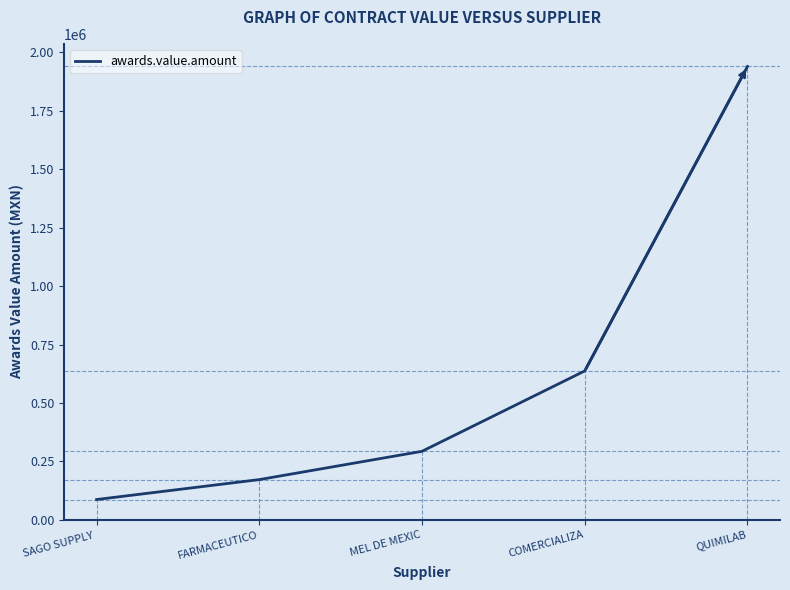

True or false: the data shows 86550.0 at SAGO SUPPLY .

True